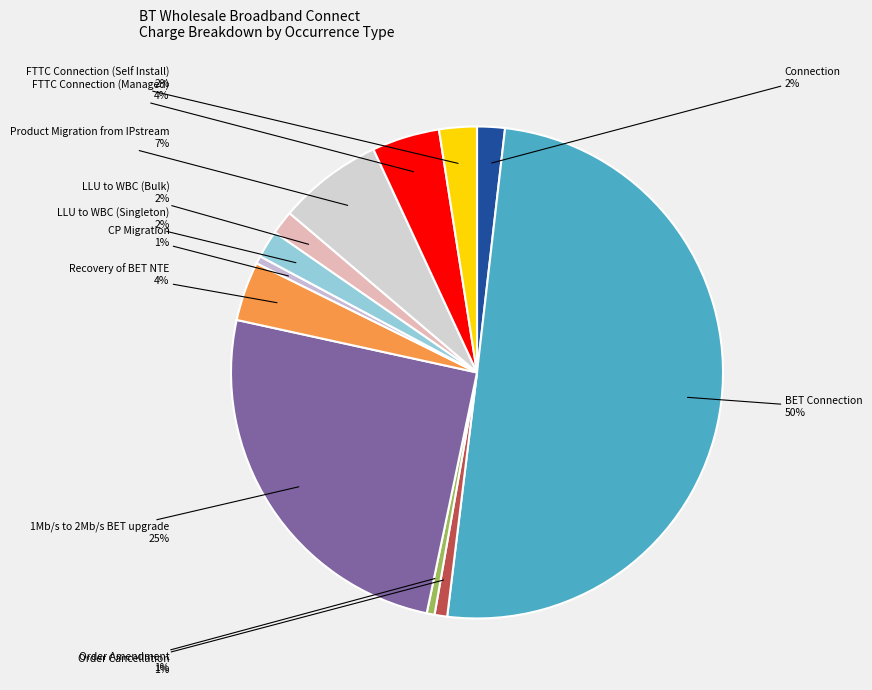

Does any single category account for the majority?

Yes